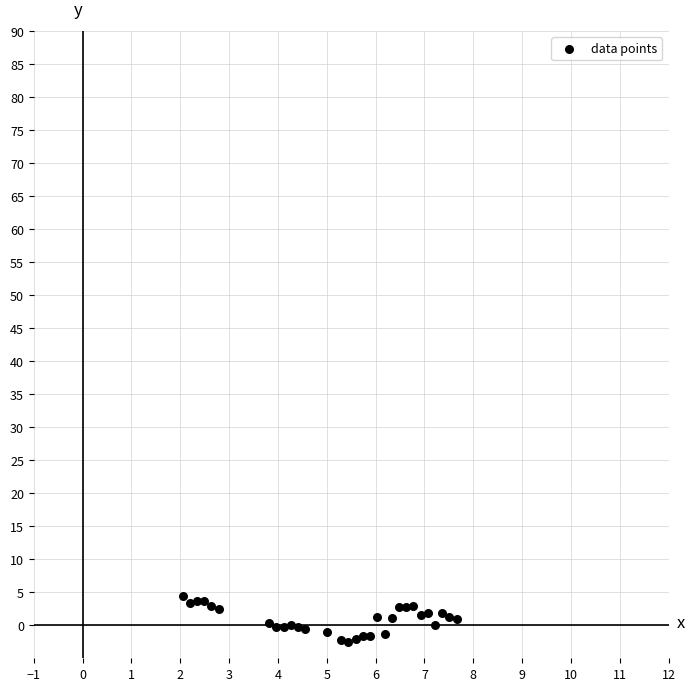

What is the range of Y values (max minus min)?

7.0